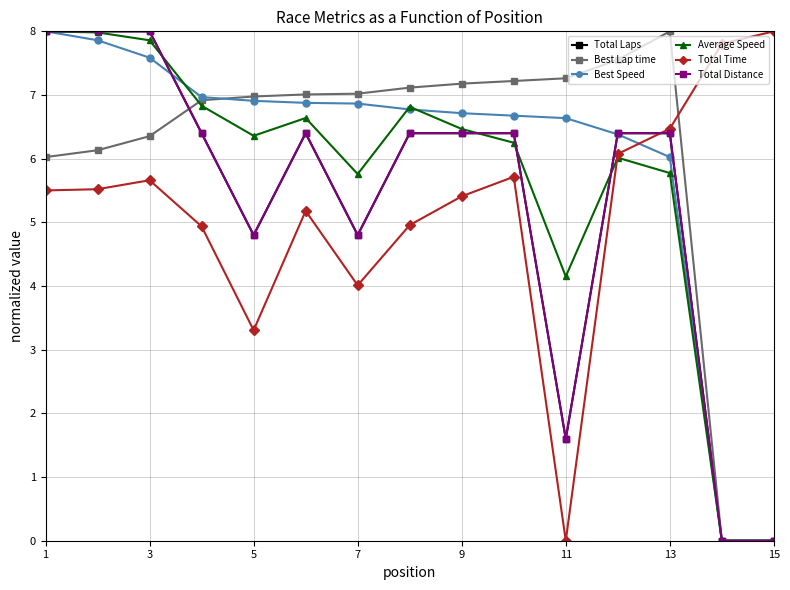

Is this an area chart (filled region under the line)?

No